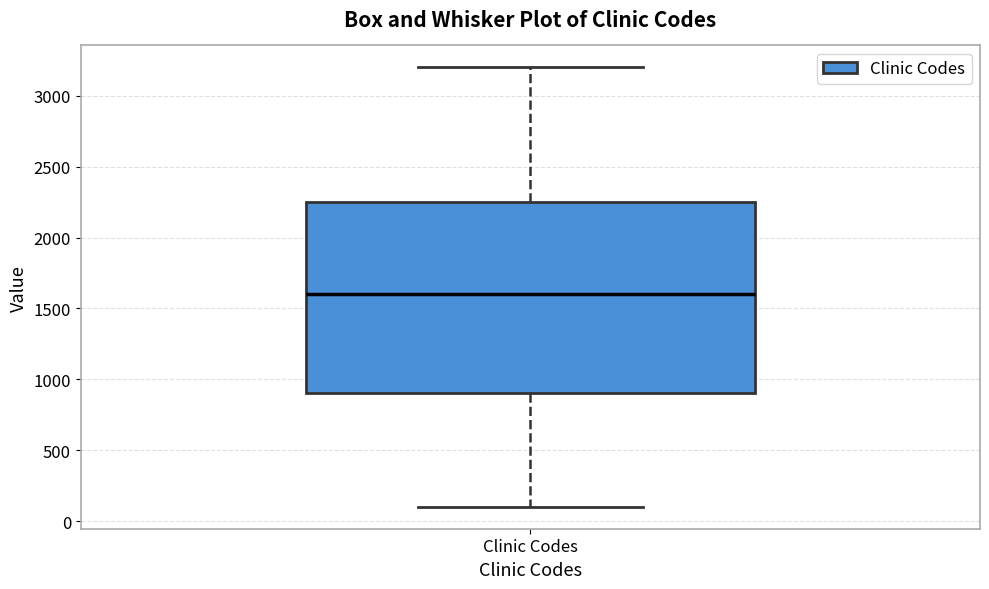

Where is the lower edge of the box for Clinic Codes on the y-axis? The values are not printed on the chart, so give them approximately, as read against the axis.

900